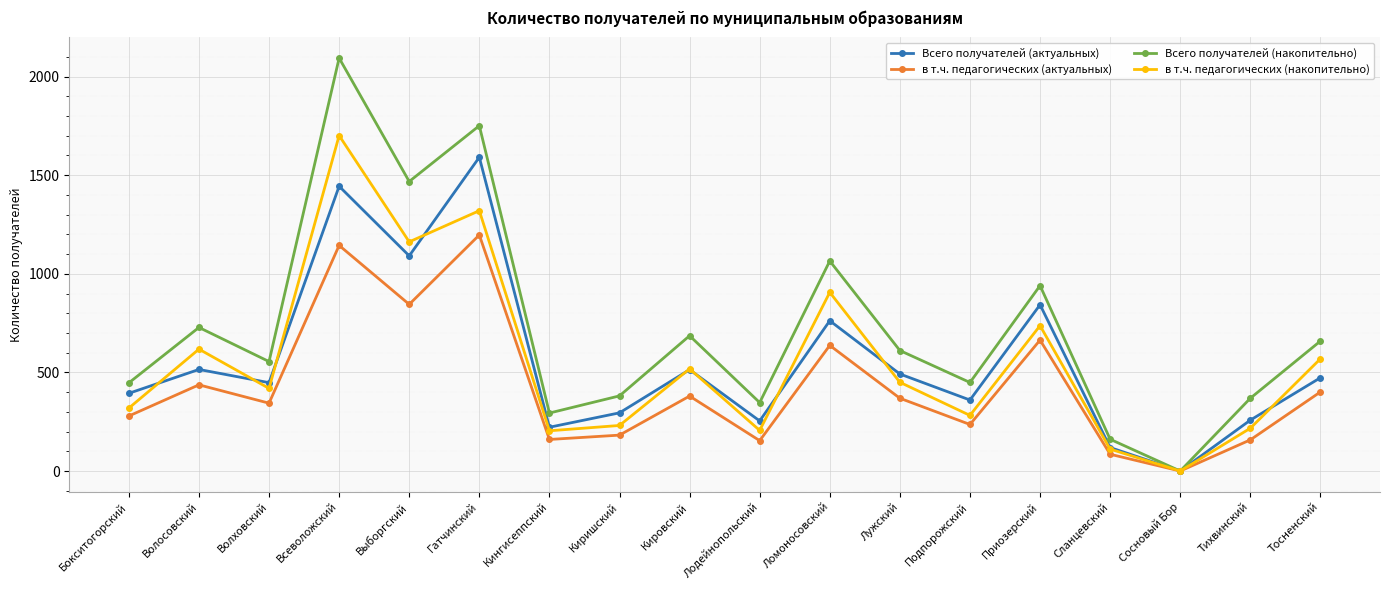

How many lines are shown in the chart?

4